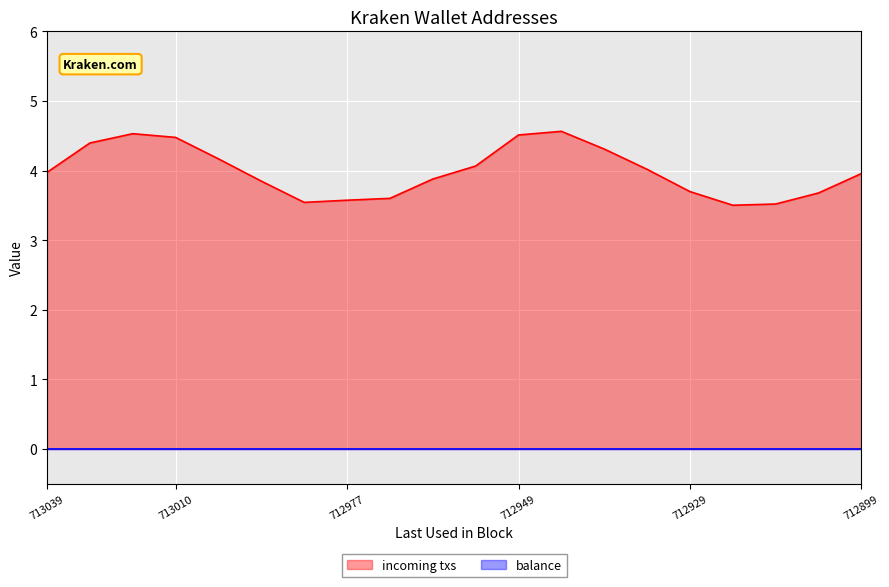

What is the average value of the incoming txs series?

4.0